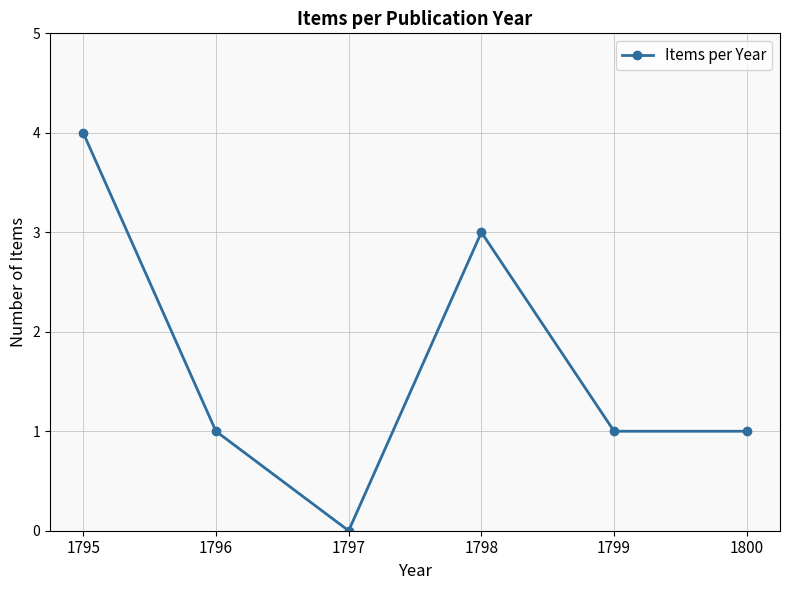

The value at 1797 is 0. True or false?

True